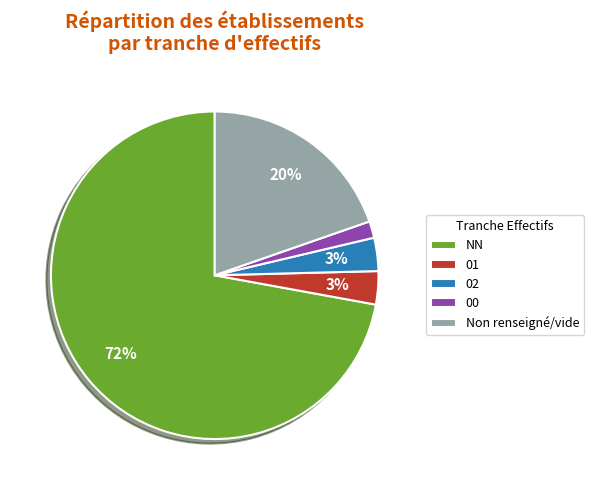

To the nearest percent, what is the difference between the largest and smallest slice percentages?

70%